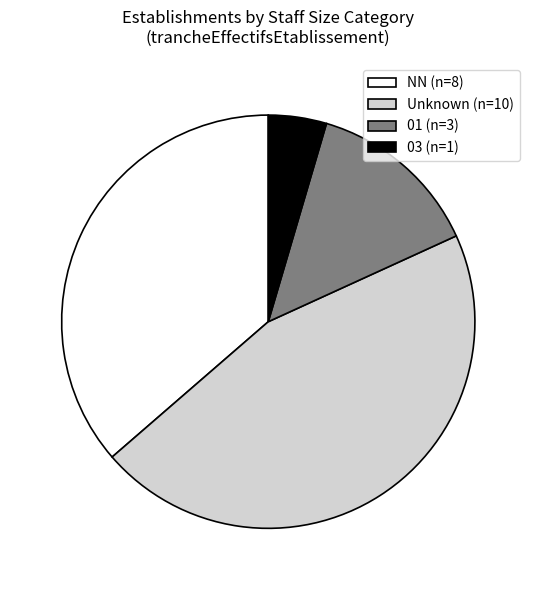

Is it true that 01 (n=3) is 14% of the pie?

True